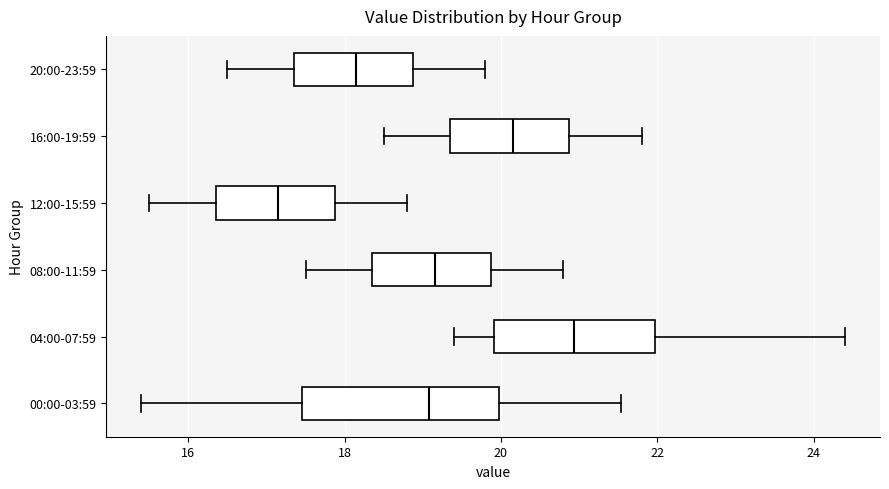

Where does the right whisker of the box for 20:00-23:59 end on the x-axis? The values are not printed on the chart, so give them approximately, as read against the axis.

19.8